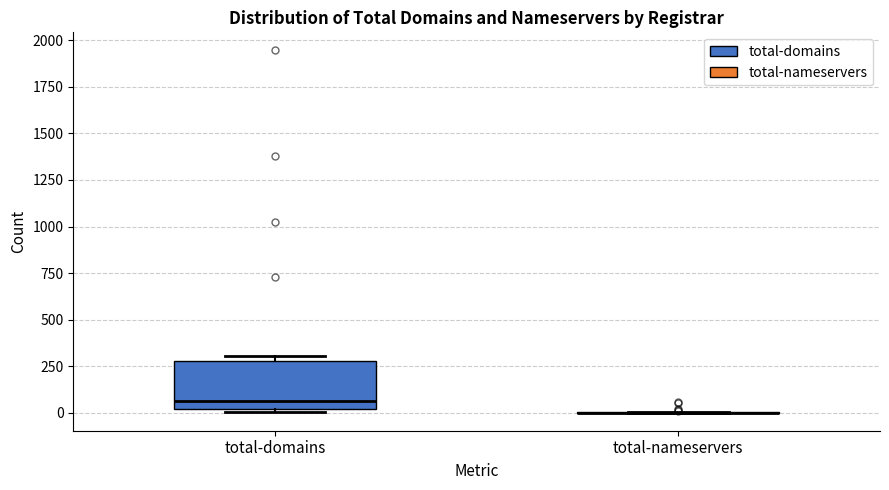

Where does the median line of the box for total-domains sit on the y-axis? The values are not printed on the chart, so give them approximately, as read against the axis.

50